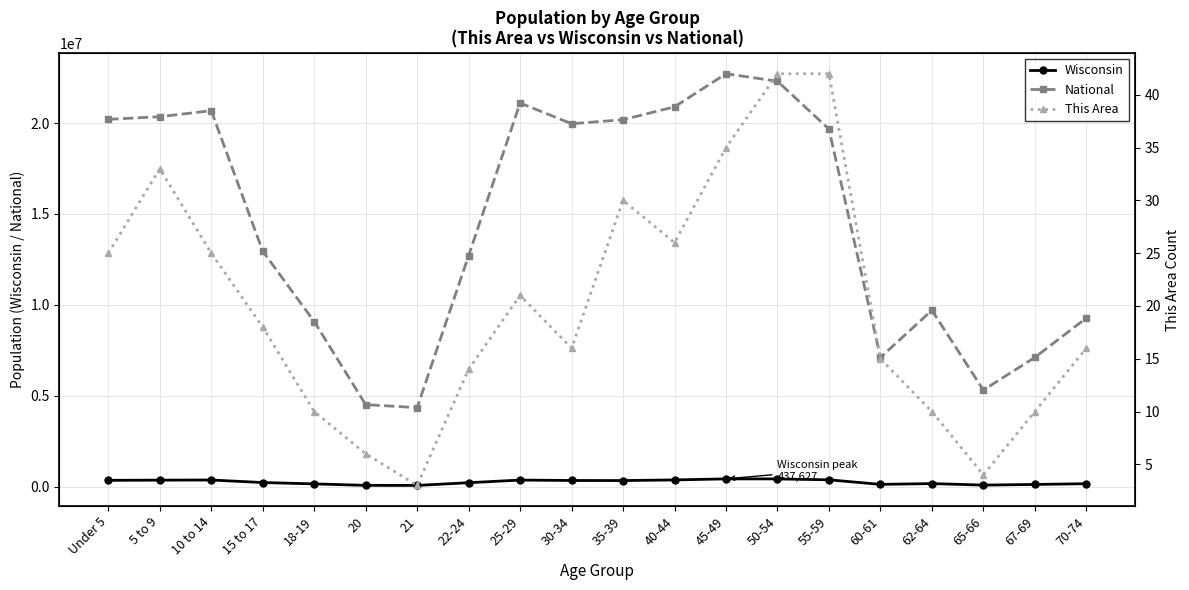

What is the difference between the maximum and minimum values in the Wisconsin series?

359411